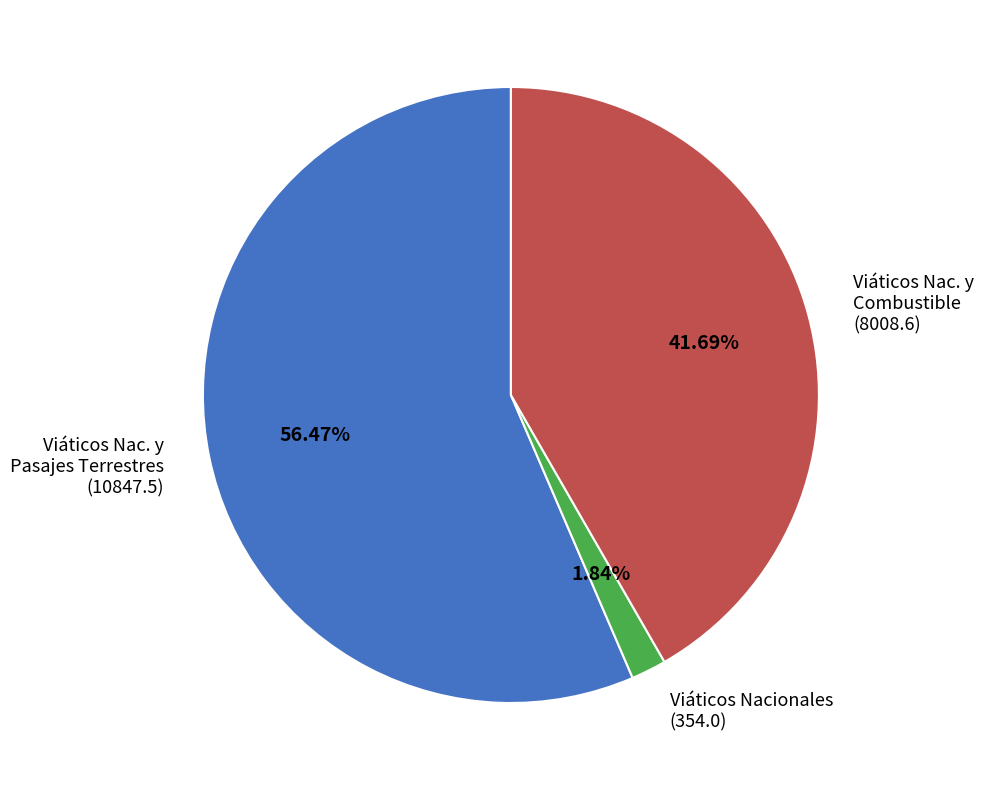

Rank the categories by value from highest to lowest.

Viáticos Nac. y Pasajes Terrestres (10847.5), Viáticos Nac. y Combustible (8008.6), Viáticos Nacionales (354.0)